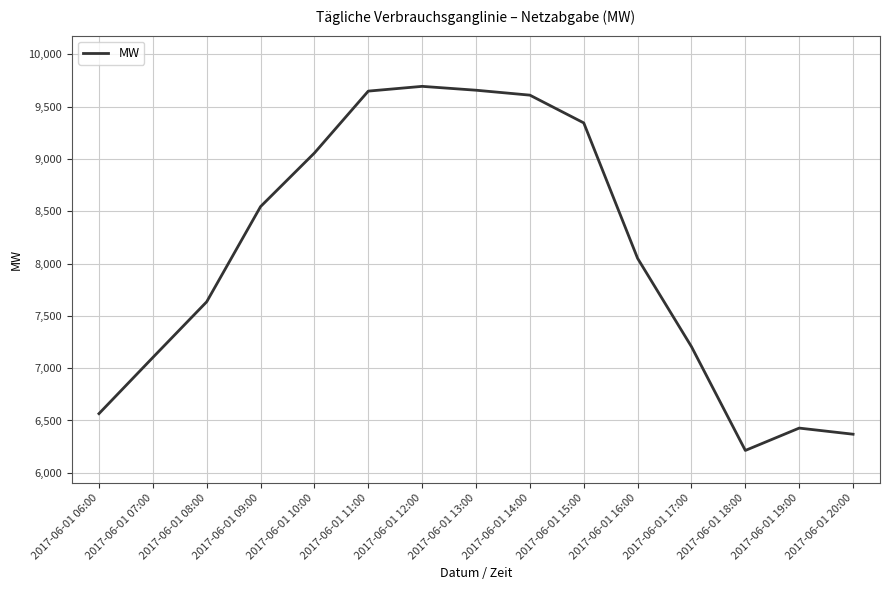

Where is the data nearest to the value 7953?

2017-06-01 16:00